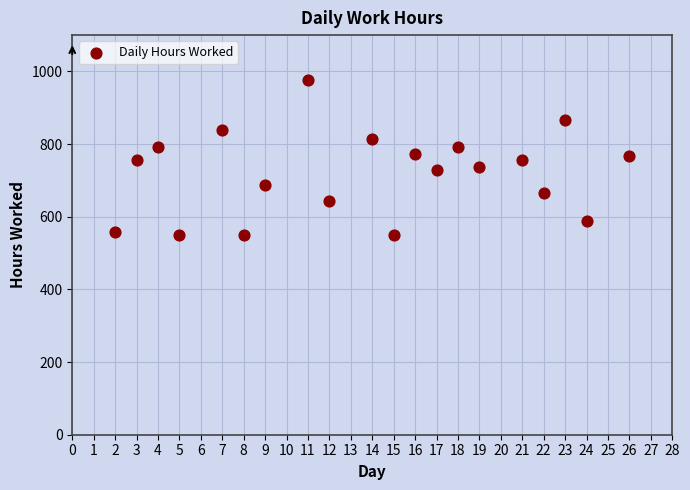

What is the range of X values (max minus min)?

24